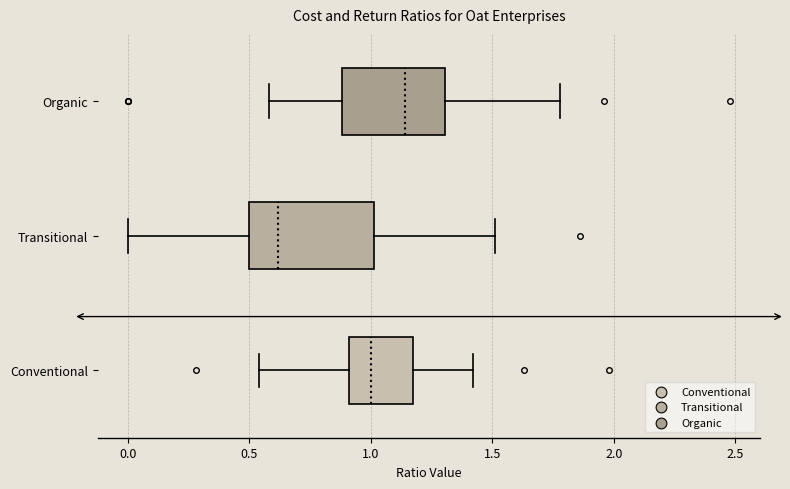

Reading bottom to top, transcribe this box plot: for each box, give where its median line is, the range the box spans, and where its two whiskers end, as read against the x-axis. The values are not printed on the chart, so give them approximately, as read against the axis.

Conventional: median 1.00, box 0.90 to 1.20, whiskers 0.55 to 1.40
Transitional: median 0.60, box 0.50 to 1.00, whiskers 0.00 to 1.50
Organic: median 1.15, box 0.90 to 1.30, whiskers 0.60 to 1.80